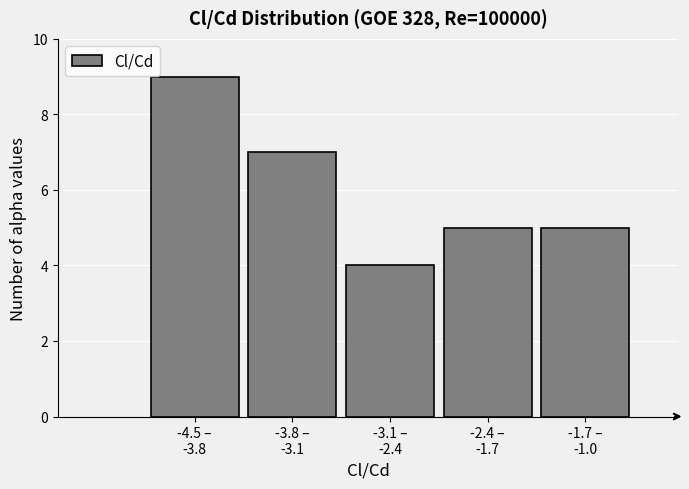

Reading left to right, extract all data points from this chart.

9	7	4	5	5